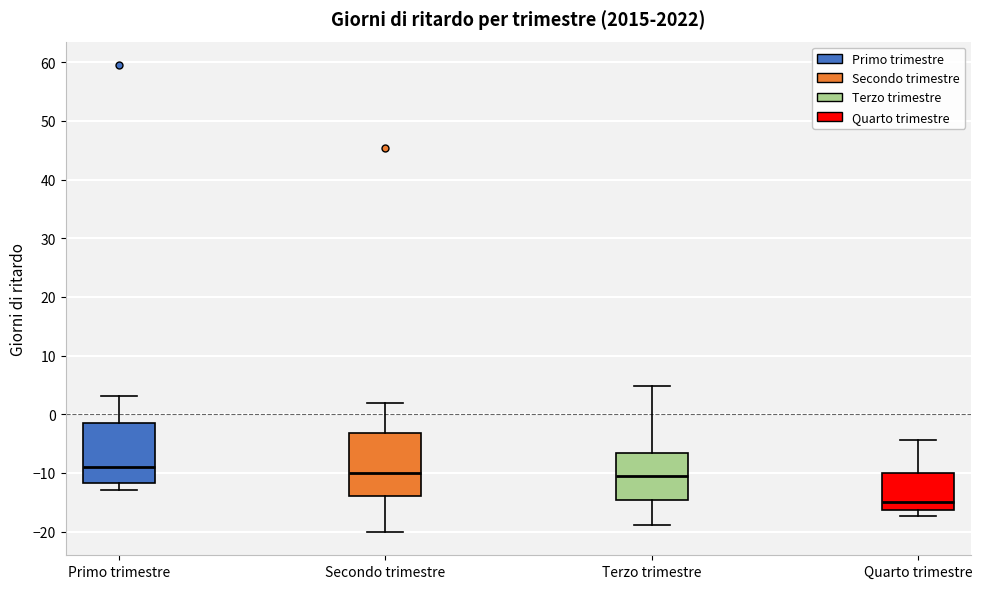

Reading left to right, transcribe this box plot: for each box, give where its median line is, the range the box spans, and where its two whiskers end, as read against the y-axis. The values are not printed on the chart, so give them approximately, as read against the axis.

Primo trimestre: median -9, box -12 to -2, whiskers -13 to 3
Secondo trimestre: median -10, box -14 to -3, whiskers -20 to 2
Terzo trimestre: median -10, box -15 to -7, whiskers -19 to 5
Quarto trimestre: median -15, box -16 to -10, whiskers -17 to -4